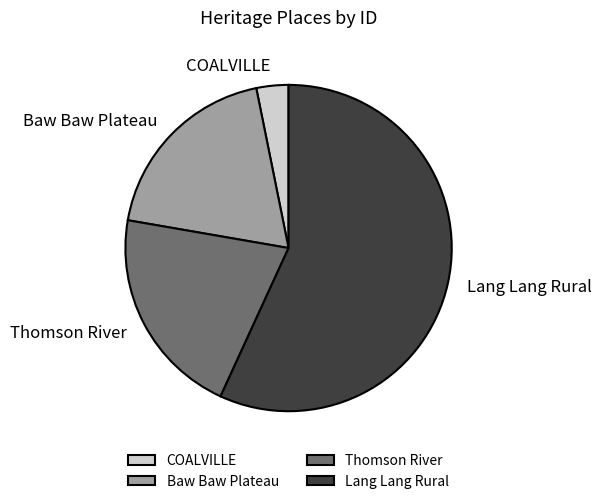

The Thomson River slice represents 29% of the pie. True or false?

False